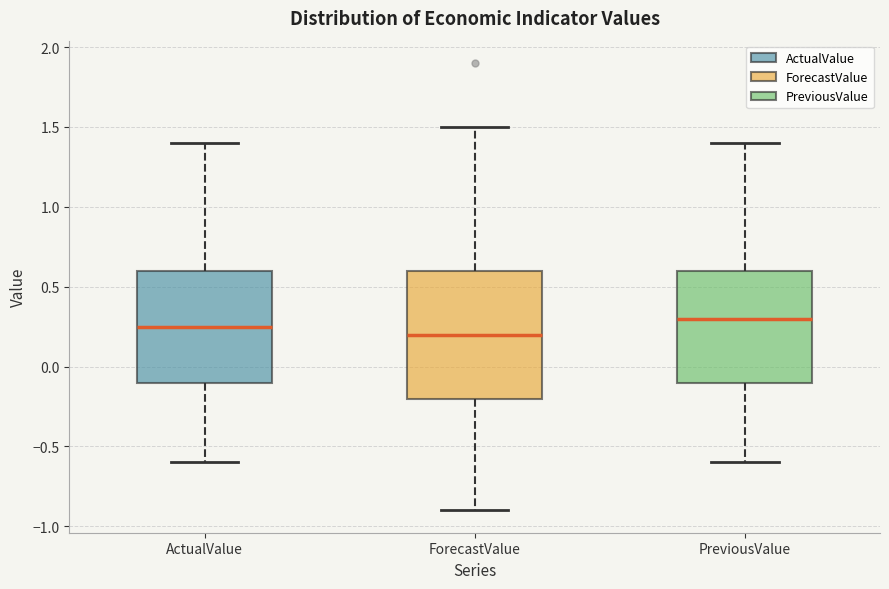

Reading left to right, transcribe this box plot: for each box, give where its median line is, the range the box spans, and where its two whiskers end, as read against the y-axis. The values are not printed on the chart, so give them approximately, as read against the axis.

ActualValue: median 0.25, box -0.10 to 0.60, whiskers -0.60 to 1.40
ForecastValue: median 0.20, box -0.20 to 0.60, whiskers -0.90 to 1.50
PreviousValue: median 0.30, box -0.10 to 0.60, whiskers -0.60 to 1.40